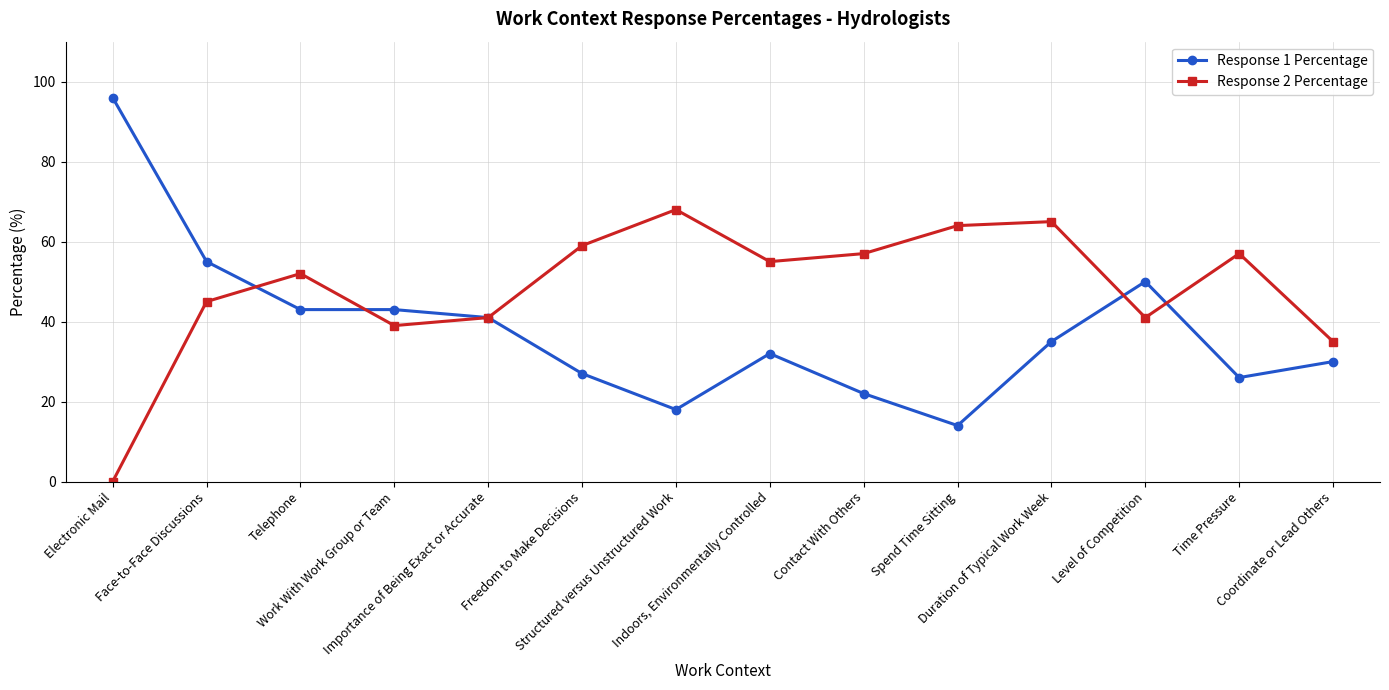

Which series ends up on top after the final intersection of Response 1 Percentage and Response 2 Percentage?

Response 2 Percentage